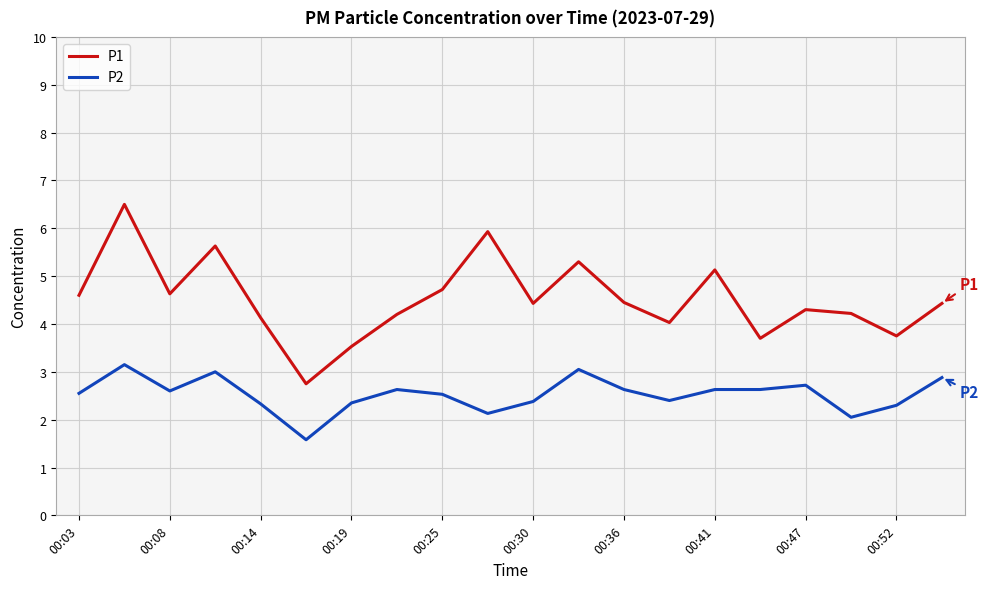

Does the chart have visible grid lines?

Yes